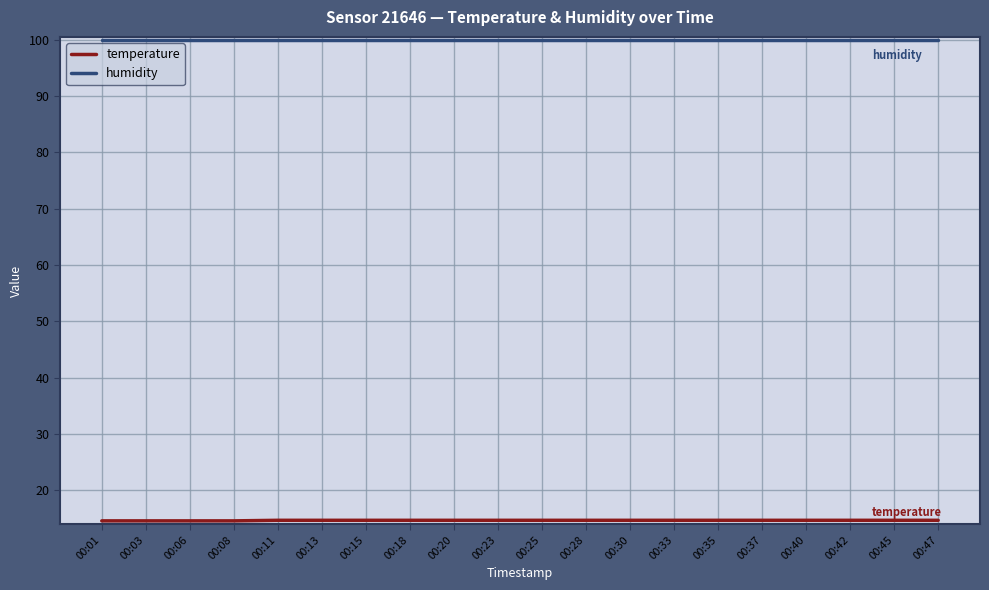

How many lines are shown in the chart?

2